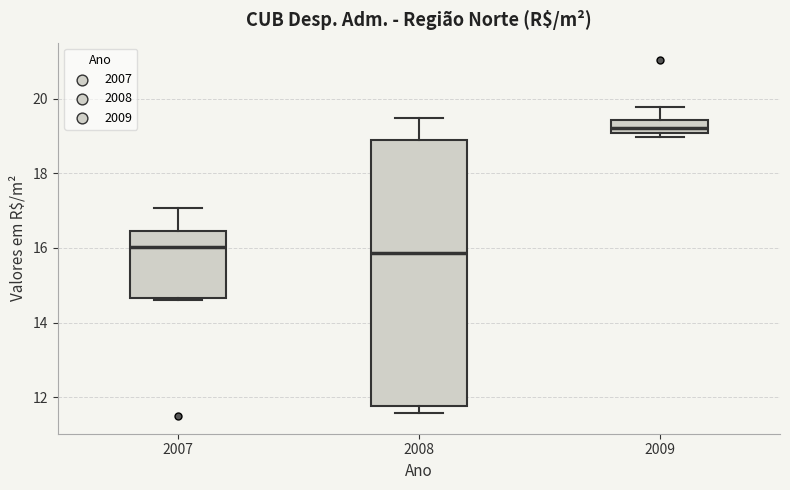

Reading left to right, read every box against the y-axis: the position of its median line, the range the box covers, and the ends of its whiskers. The values are not printed on the chart, so give them approximately, as read against the axis.

2007: median 16.0, box 14.6 to 16.4, whiskers 14.6 (just below the box's lower edge) to 17.0
2008: median 15.8, box 11.8 to 18.8, whiskers 11.6 to 19.4
2009: median 19.2, box 19.0 to 19.4, whiskers 19.0 (just below the box's lower edge) to 19.8